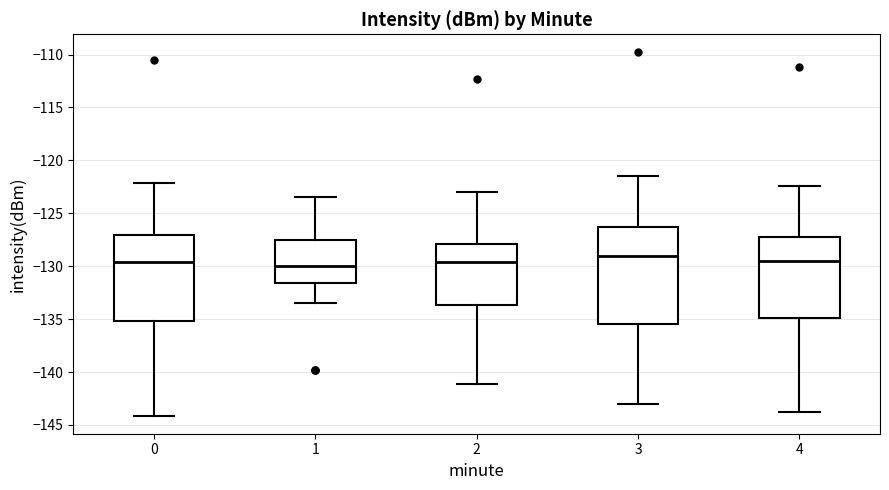

Reading left to right, read every box against the y-axis: the position of its median line, the range the box covers, and the ends of its whiskers. The values are not printed on the chart, so give them approximately, as read against the axis.

0: median -129.5, box -135.0 to -127.0, whiskers -144.0 to -122.0
1: median -130.0, box -131.5 to -127.5, whiskers -133.5 to -123.5
2: median -129.5, box -133.5 to -128.0, whiskers -141.0 to -123.0
3: median -129.0, box -135.5 to -126.5, whiskers -143.0 to -121.5
4: median -129.5, box -135.0 to -127.0, whiskers -144.0 to -122.5